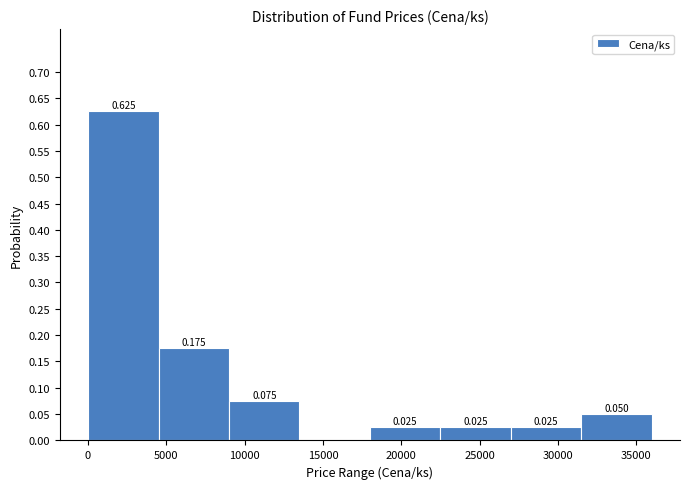

Which range on the x-axis has the tallest bar?

0 to 4500